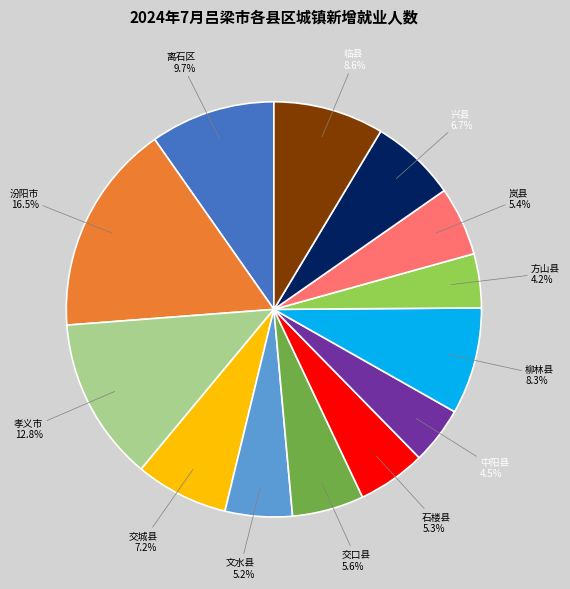

Is 柳林县 the majority of the pie?

No